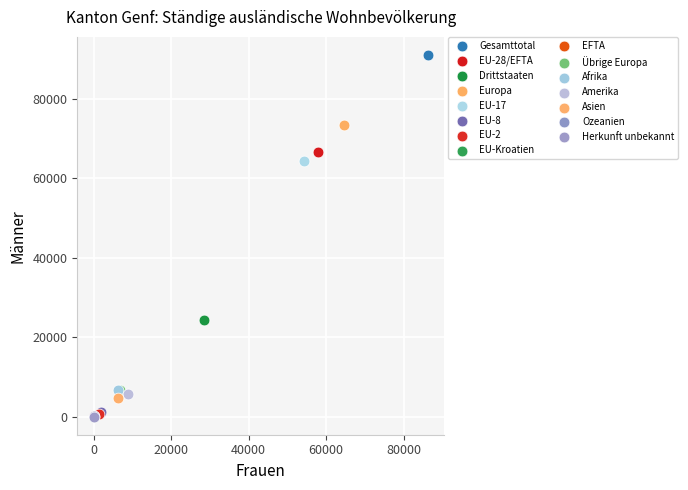

What are all the series names shown in the legend?

Gesamttotal, EU-28/EFTA, Drittstaaten, Europa, EU-17, EU-8, EU-2, EU-Kroatien, EFTA, Übrige Europa, Afrika, Amerika, Asien, Ozeanien, Herkunft unbekannt